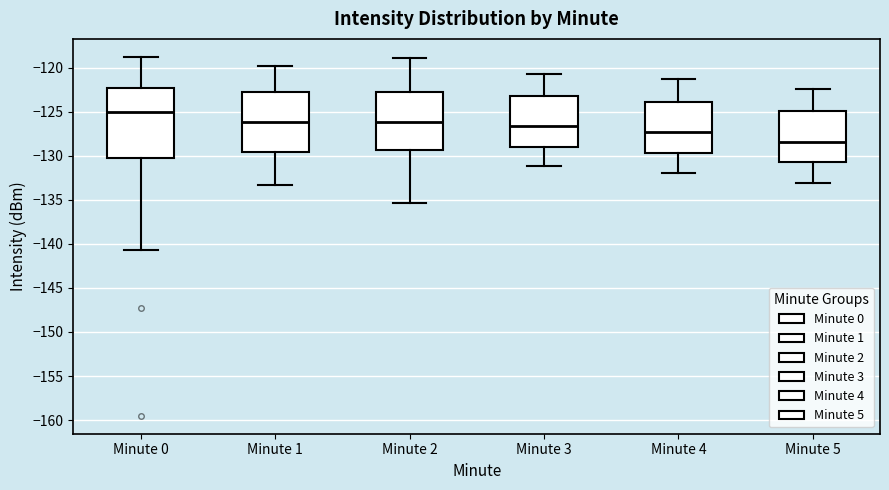

Which box has the highest median line?

Minute 0